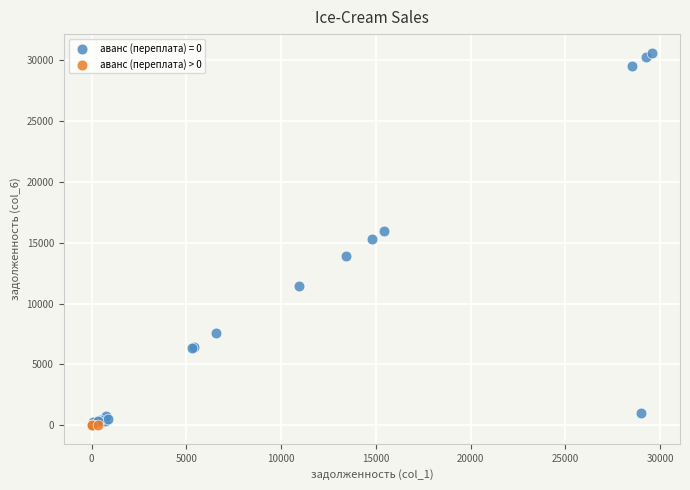

Which series contains the highest Y value?

аванс (переплата) = 0